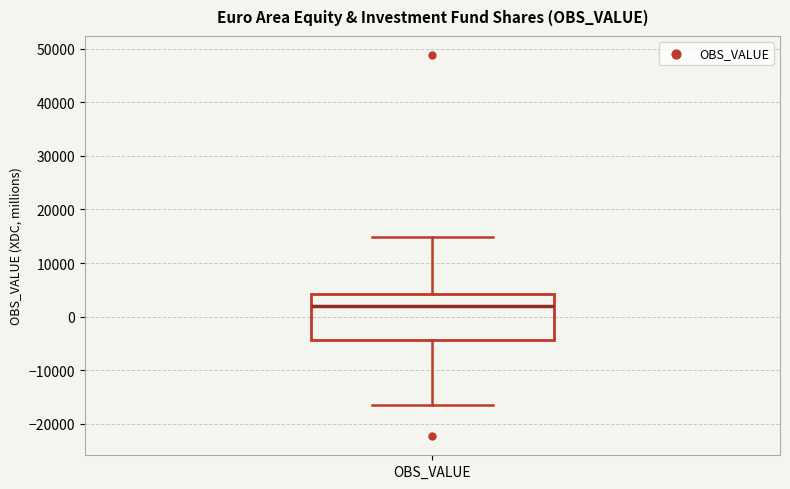

Where is the upper edge of the box for OBS_VALUE on the y-axis? The values are not printed on the chart, so give them approximately, as read against the axis.

4000